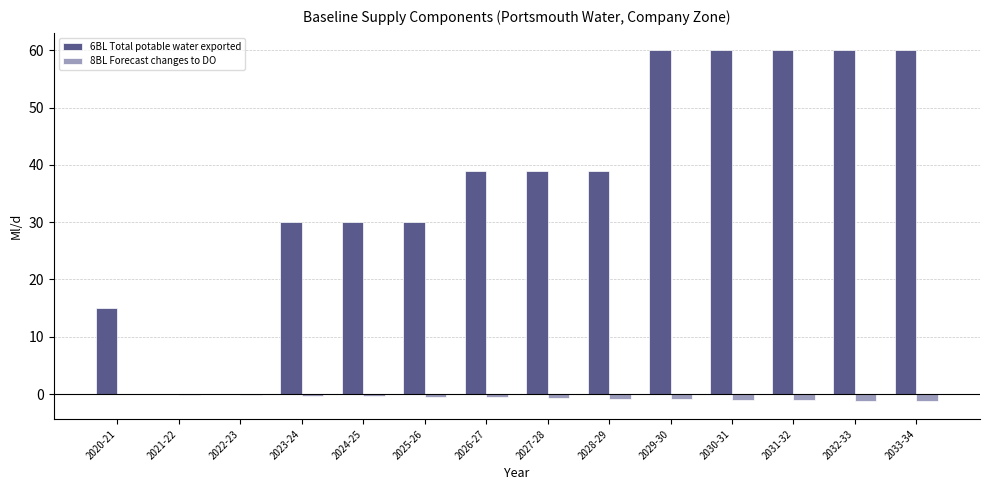

What are all the series names shown in the legend?

6BL Total potable water exported, 8BL Forecast changes to DO